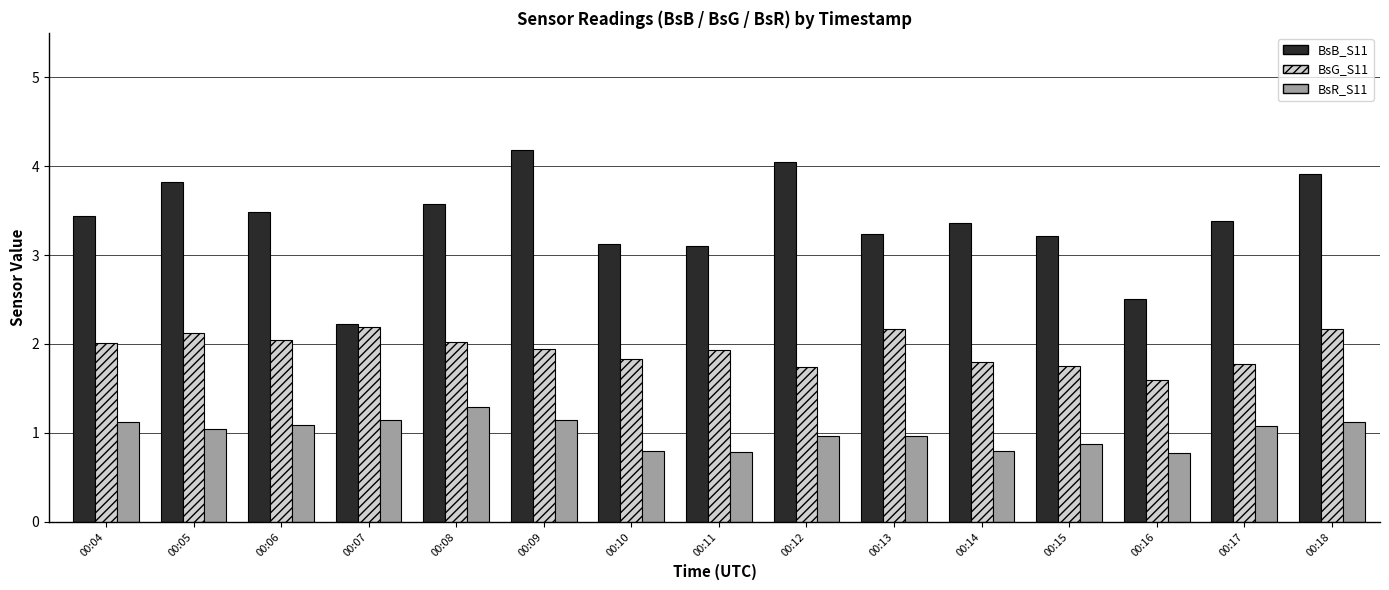

True or false: BsR_S11 has a value of 1.4 at 00:10.

False